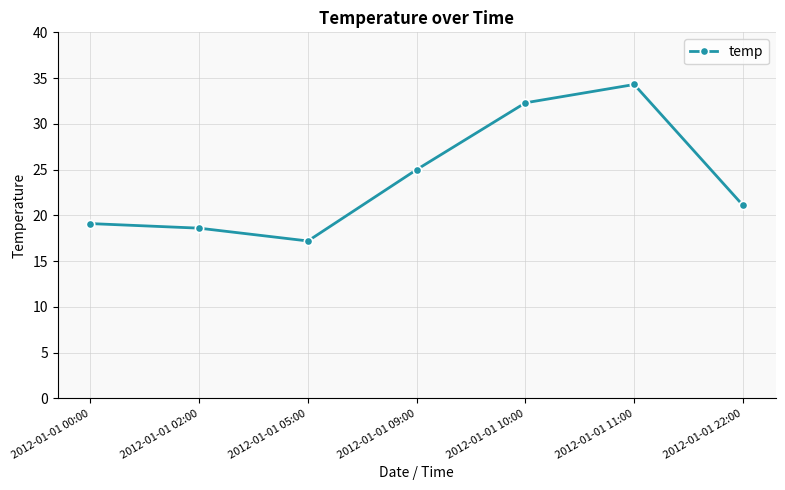

What position from the right is 2012-01-01 02:00?

6